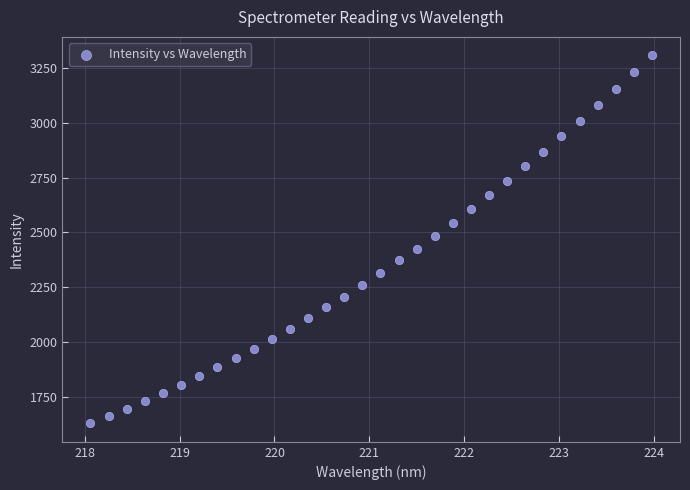

What is the range of Y values (max minus min)?

1675.8